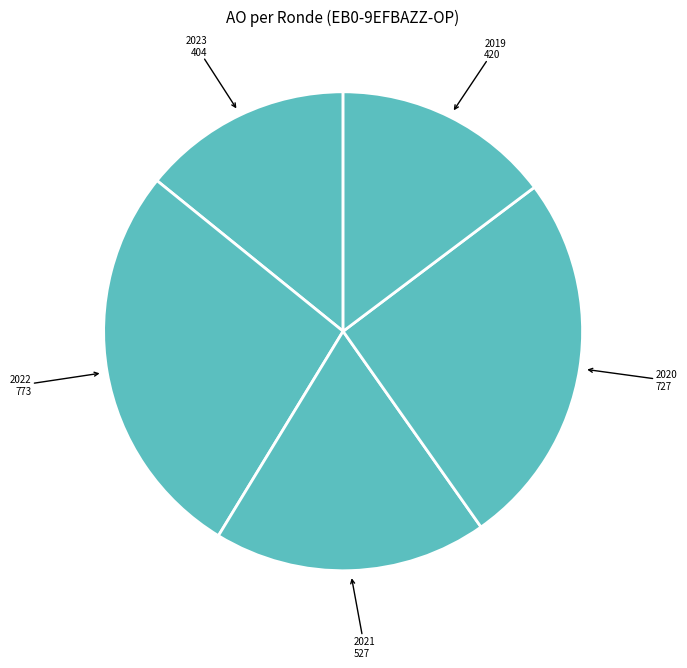

Rank the categories by value from highest to lowest.

2022, 2020, 2021, 2019, 2023